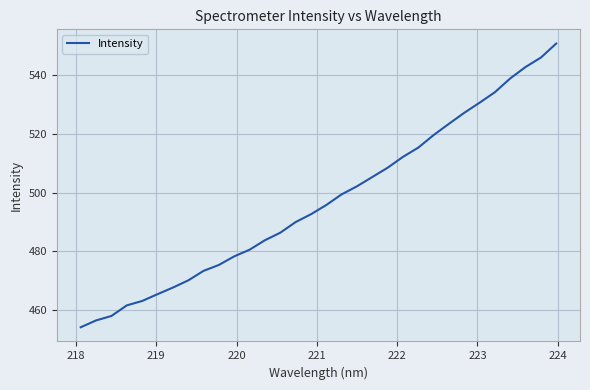

What is the sum of all values?

15908.4